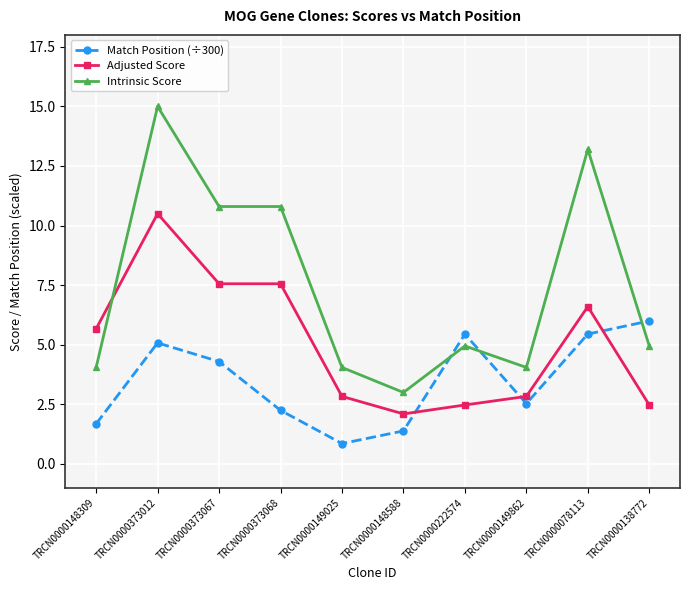

What is the greatest value displayed?

15.0